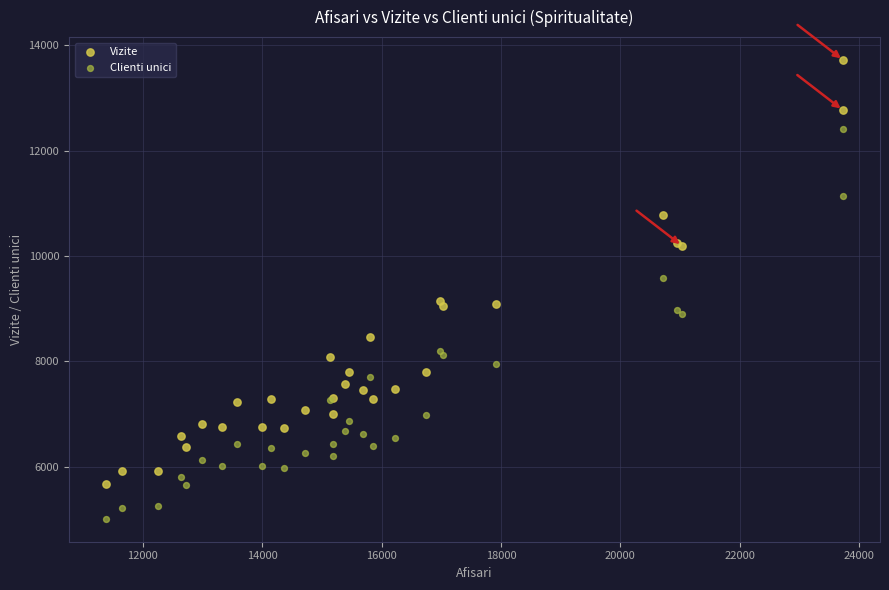

What are all the series names shown in the legend?

Vizite, Clienti unici